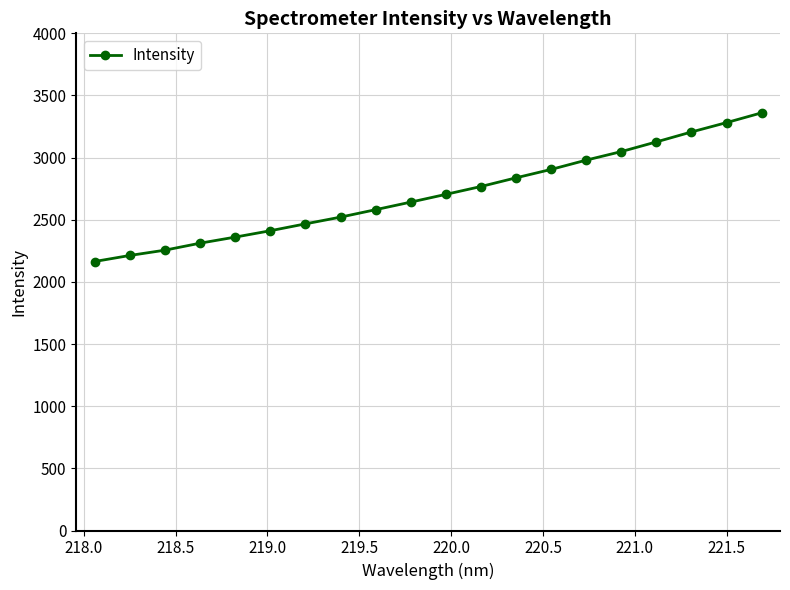

What is the minimum value shown in the chart?

2164.2